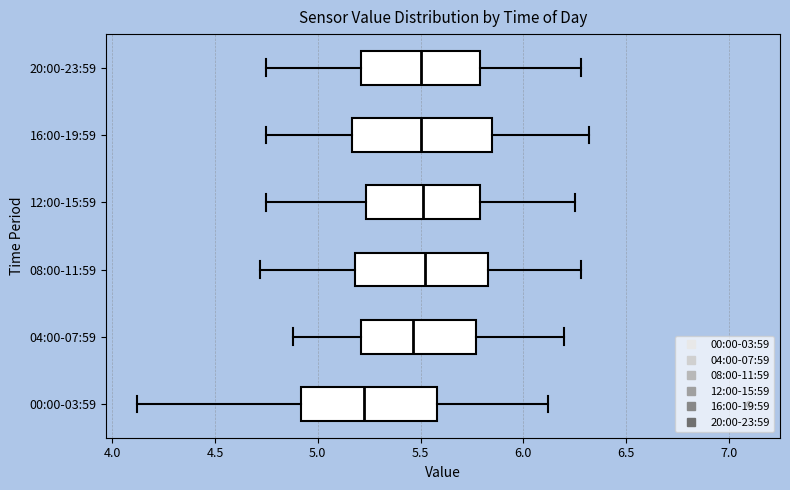

Reading bottom to top, transcribe this box plot: for each box, give where its median line is, the range the box spans, and where its two whiskers end, as read against the x-axis. The values are not printed on the chart, so give them approximately, as read against the axis.

00:00-03:59: median 5.25, box 4.90 to 5.60, whiskers 4.10 to 6.10
04:00-07:59: median 5.45, box 5.20 to 5.75, whiskers 4.90 to 6.20
08:00-11:59: median 5.50, box 5.20 to 5.85, whiskers 4.70 to 6.30
12:00-15:59: median 5.50, box 5.25 to 5.80, whiskers 4.75 to 6.25
16:00-19:59: median 5.50, box 5.15 to 5.85, whiskers 4.75 to 6.30
20:00-23:59: median 5.50, box 5.20 to 5.80, whiskers 4.75 to 6.30